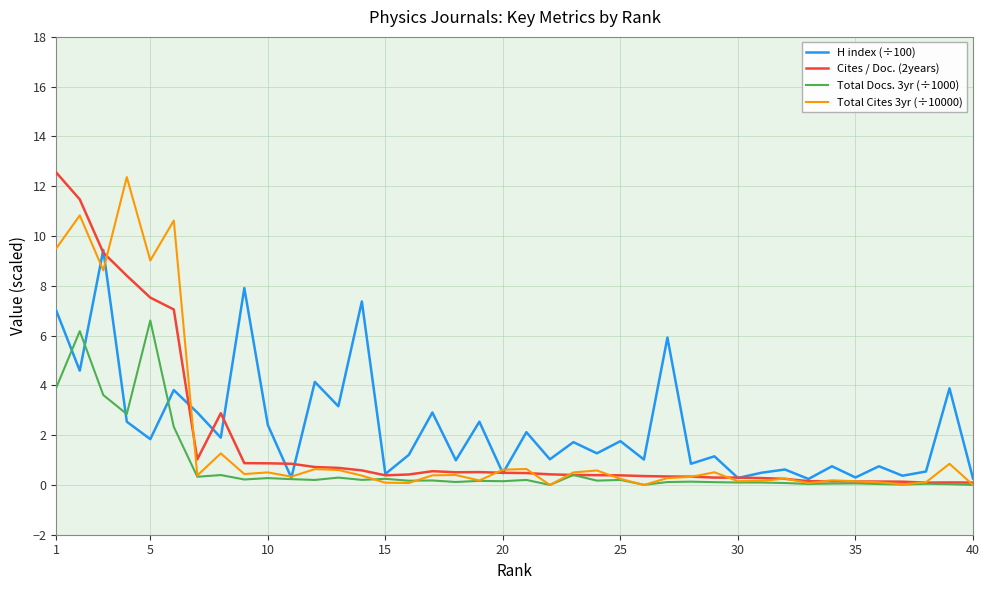

What is the highest value of the Cites / Doc. (2years) series?

12.5